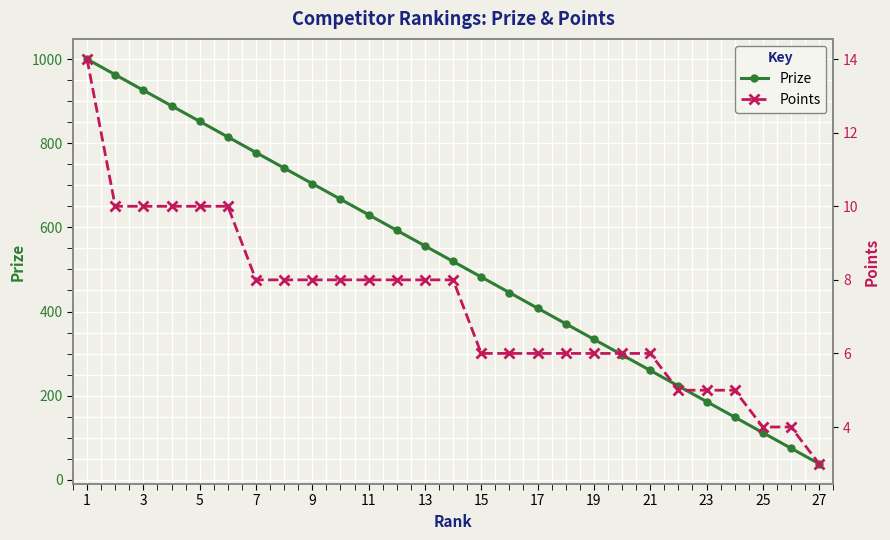

Which series has the widest spread of values?

Prize